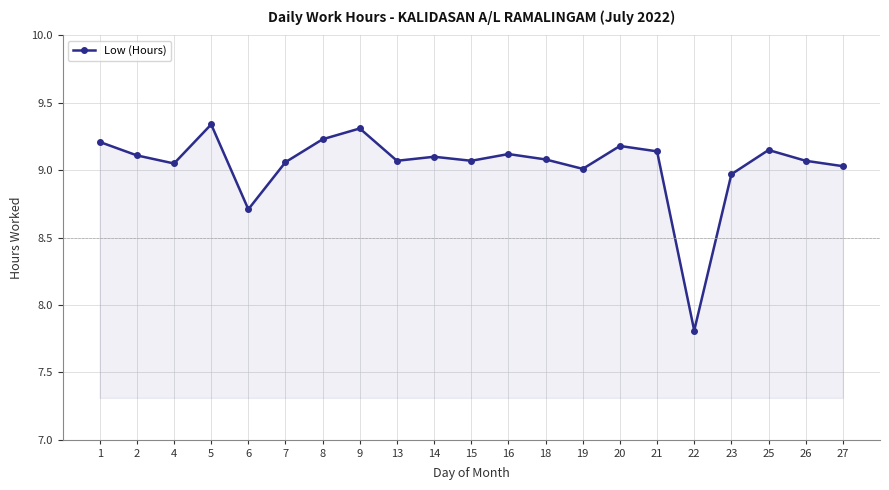

Approximately how many times larger is the value at 7 compared to 16?

1.0